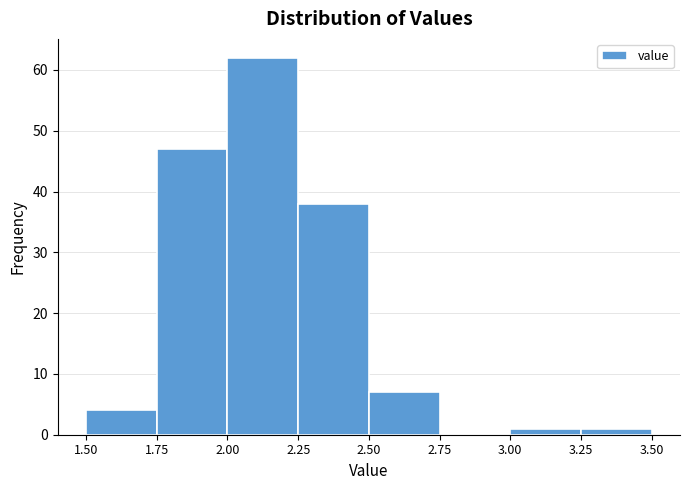

Reading left to right, list every bar in this chart as the range it spans on the x-axis followed by its height. The values are not printed on the chart, so give them approximately, as read against the axis.

1.50 to 1.75: 4
1.75 to 2.00: 47
2.00 to 2.25: 62
2.25 to 2.50: 38
2.50 to 2.75: 7
2.75 to 3.00: 0
3.00 to 3.25: 1
3.25 to 3.50: 1